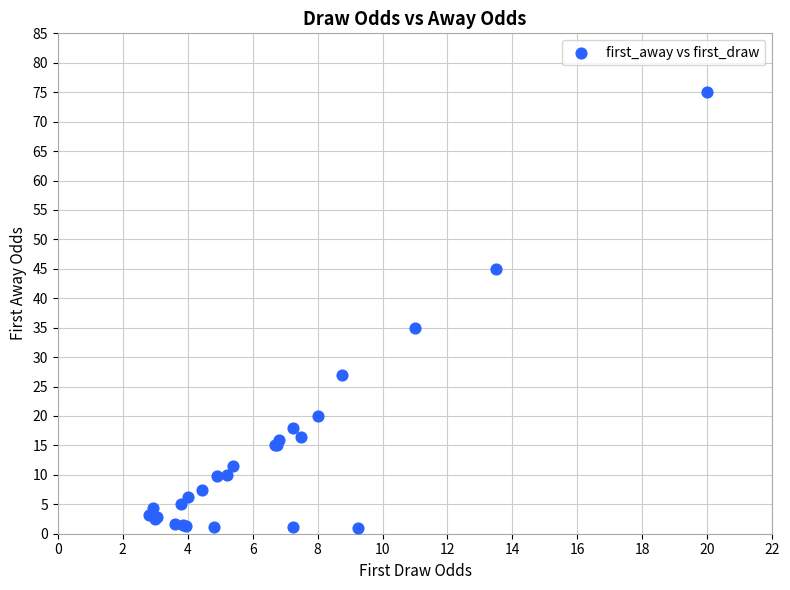

What Y value in the scatter plot is closest to 38?

35.0